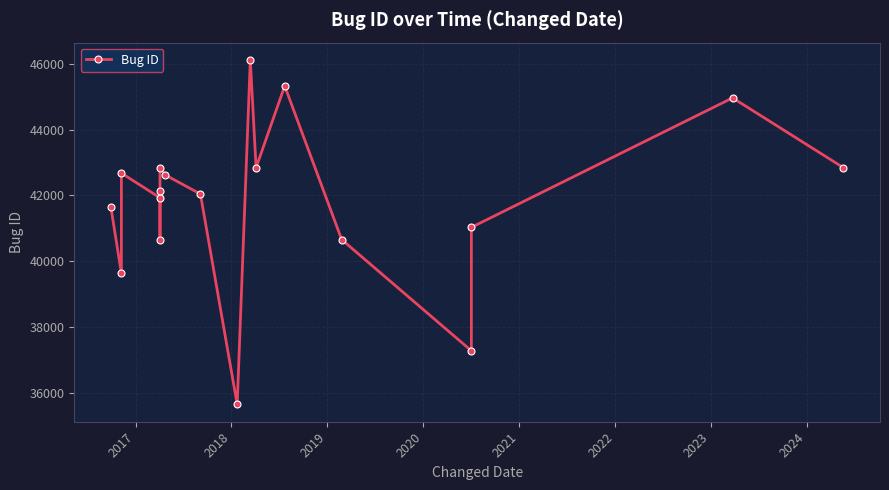

What is the ratio of the value at 2021 to the value at 2024?

1.0